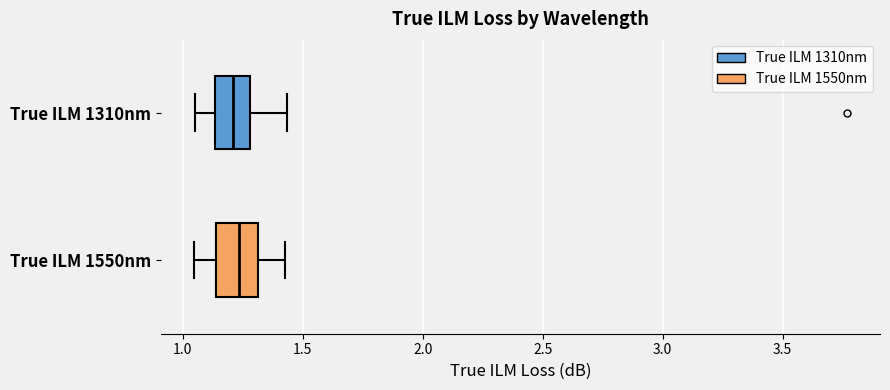

Where does the left whisker of the box for True ILM 1550nm end on the x-axis? The values are not printed on the chart, so give them approximately, as read against the axis.

1.05